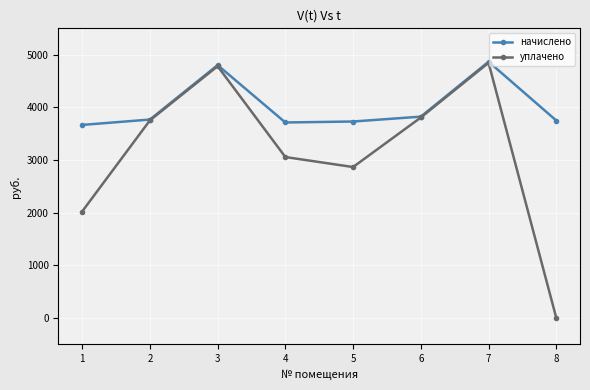

At 8, list the series in order from largest to smallest.

начислено, уплачено